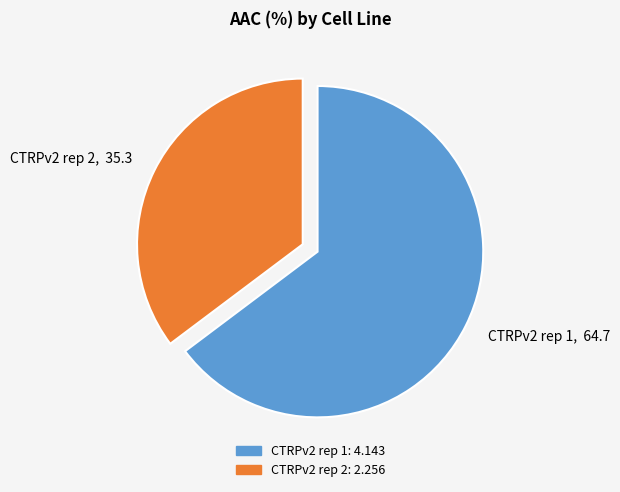

Is the sum of CTRPv2 rep 1 and CTRPv2 rep 2 greater than half?

Yes